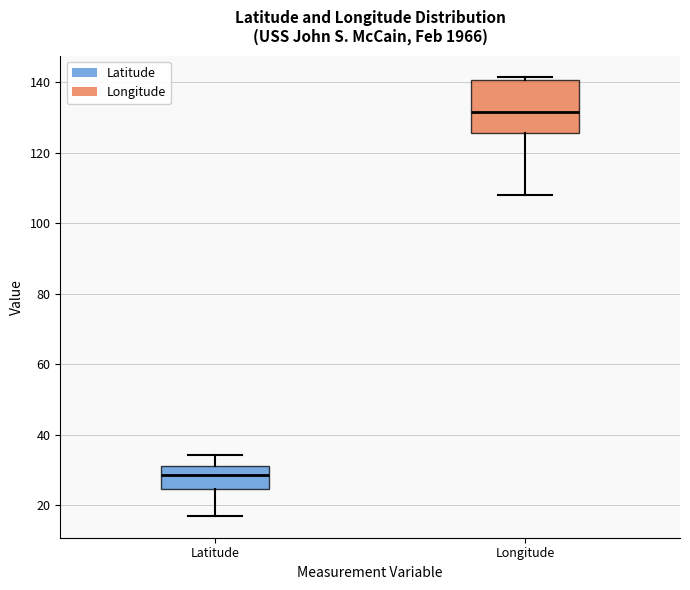

Reading left to right, read every box against the y-axis: the position of its median line, the range the box covers, and the ends of its whiskers. The values are not printed on the chart, so give them approximately, as read against the axis.

Latitude: median 28, box 24 to 32, whiskers 18 to 34
Longitude: median 132, box 126 to 140, whiskers 108 to 142